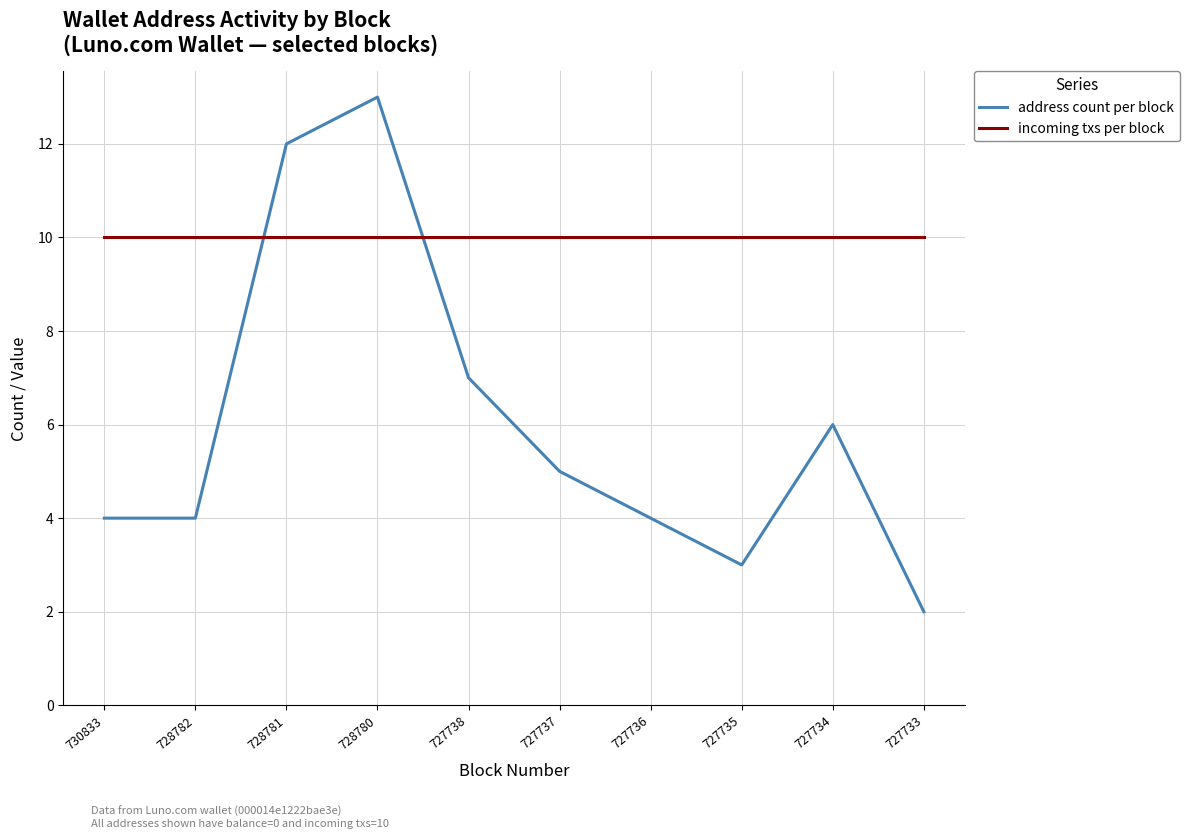

Which series has the largest total across all categories?

incoming txs per block